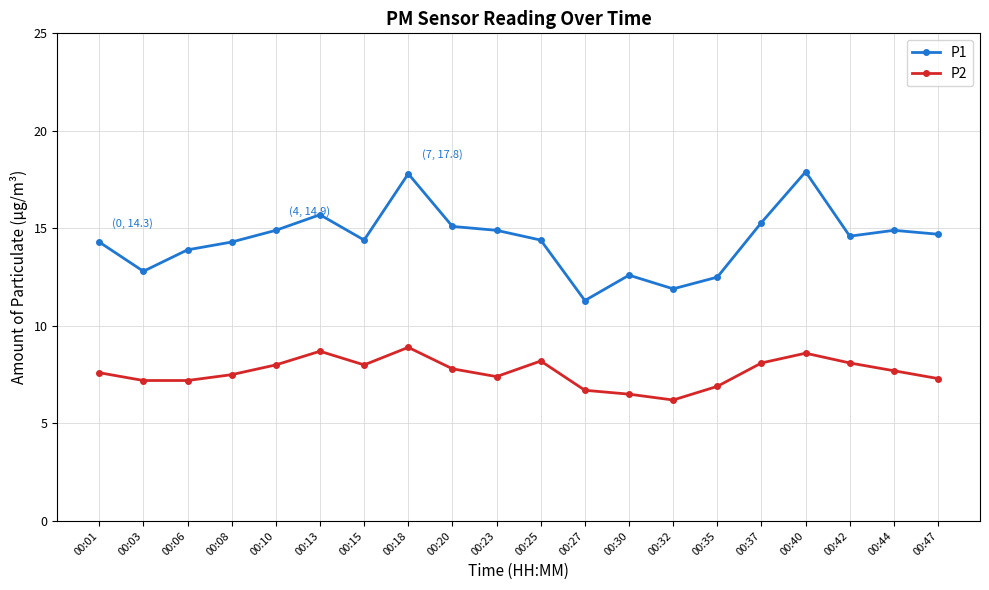

Is it true that P1 equals 21.8 at 00:35?

False